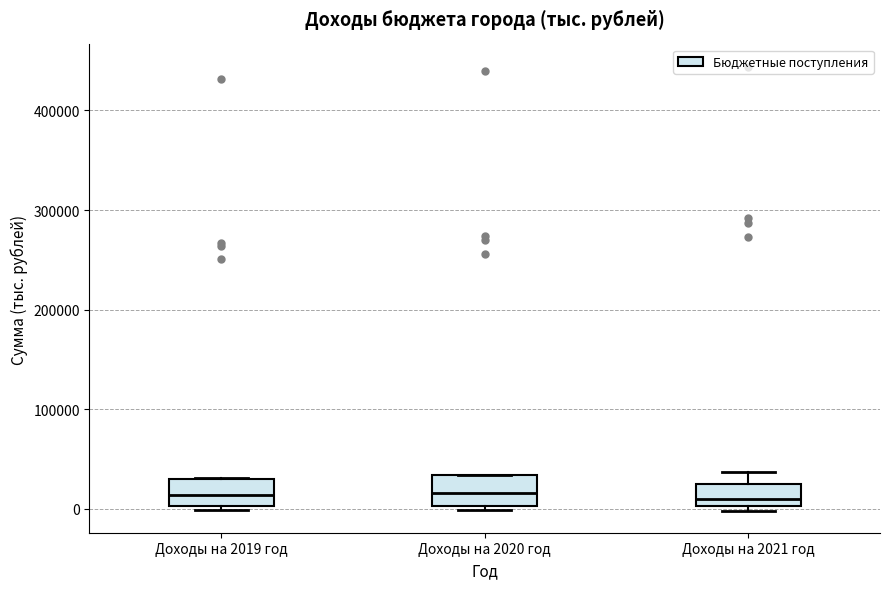

Reading left to right, read every box against the y-axis: the position of its median line, the range the box covers, and the ends of its whiskers. The values are not printed on the chart, so give them approximately, as read against the axis.

Доходы на 2019 год: median 10000, box 0 to 30000, whiskers 0 (just below the box's lower edge) to 30000
Доходы на 2020 год: median 20000, box 0 to 30000, whiskers 0 (just below the box's lower edge) to 30000
Доходы на 2021 год: median 10000, box 0 to 30000, whiskers 0 (just below the box's lower edge) to 40000